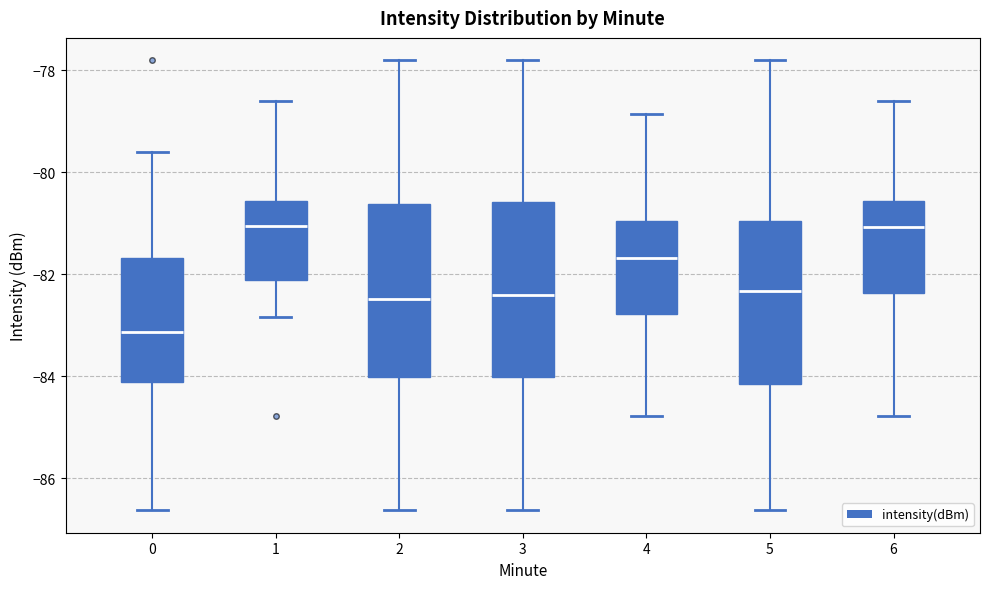

Reading left to right, transcribe this box plot: for each box, give where its median line is, the range the box spans, and where its two whiskers end, as read against the y-axis. The values are not printed on the chart, so give them approximately, as read against the axis.

0: median -83.2, box -84.2 to -81.6, whiskers -86.6 to -79.6
1: median -81.0, box -82.2 to -80.6, whiskers -82.8 to -78.6
2: median -82.4, box -84.0 to -80.6, whiskers -86.6 to -77.8
3: median -82.4, box -84.0 to -80.6, whiskers -86.6 to -77.8
4: median -81.6, box -82.8 to -81.0, whiskers -84.8 to -78.8
5: median -82.4, box -84.2 to -81.0, whiskers -86.6 to -77.8
6: median -81.0, box -82.4 to -80.6, whiskers -84.8 to -78.6